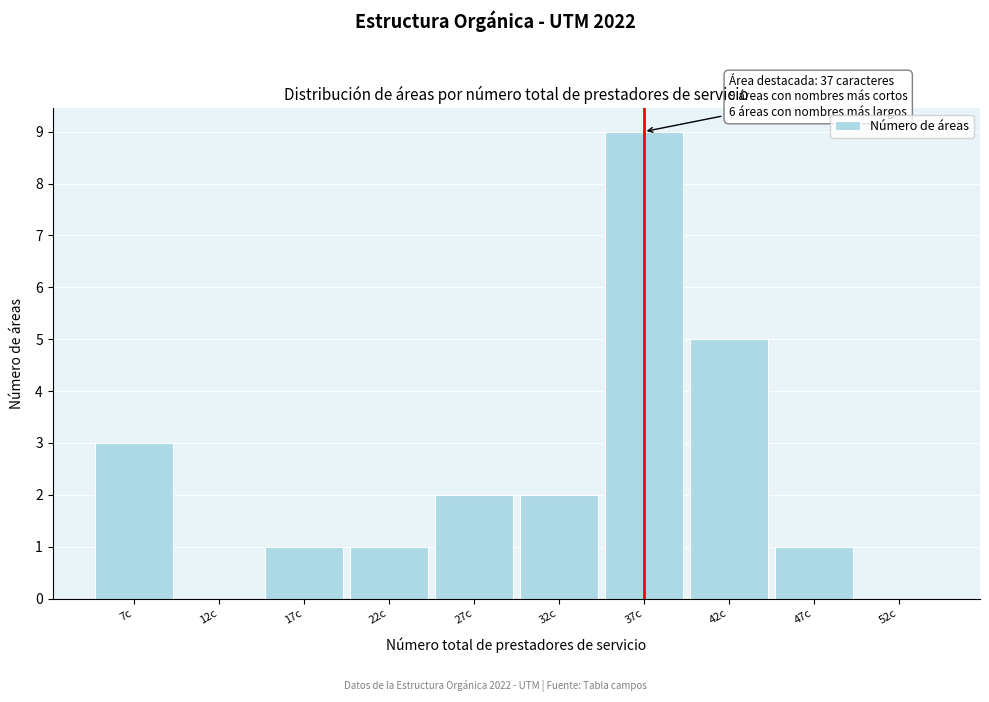

Which range on the x-axis has the tallest bar?

35 to 40